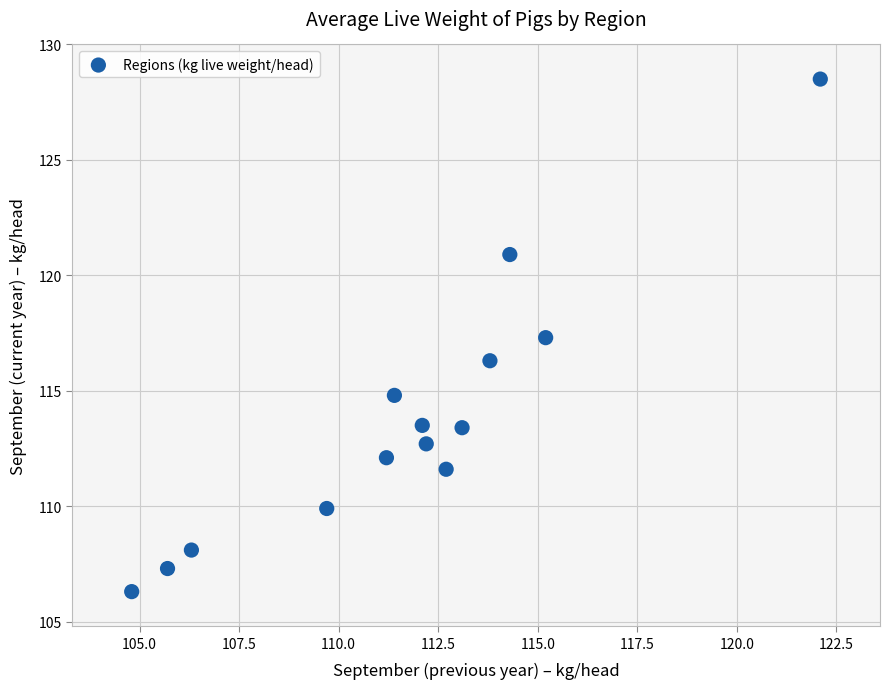

What Y value in the scatter plot is closest to 117?

117.3